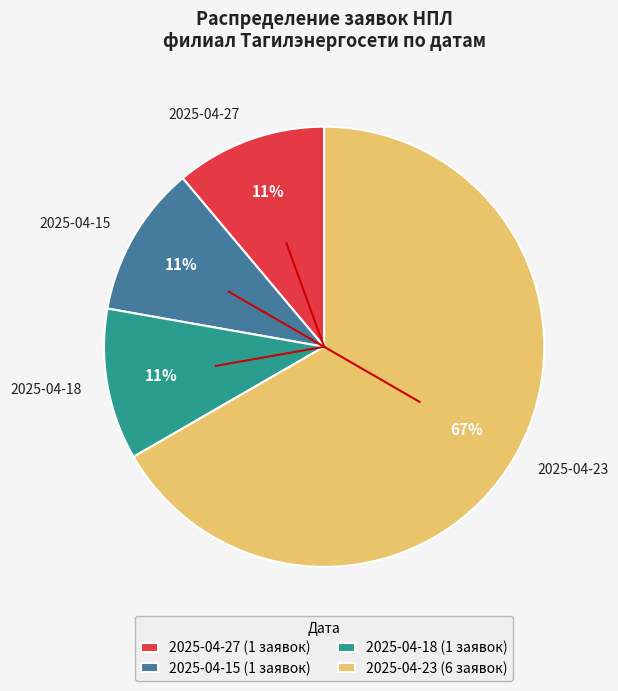

Is the sum of 2025-04-23 and 2025-04-27 greater than half?

Yes